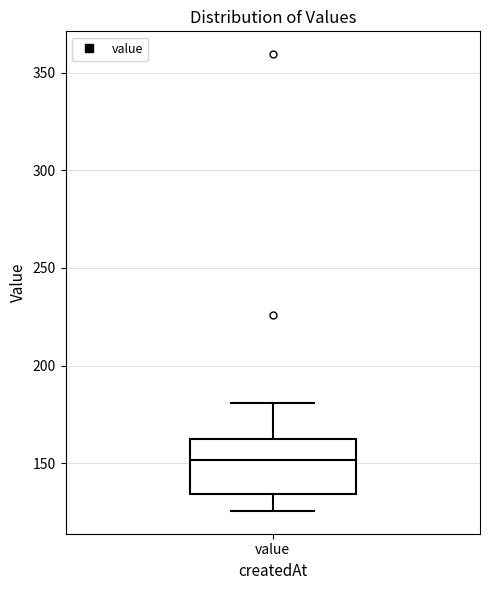

Transcribe this box plot: give where the median line is, the range the box spans, and where the two whiskers end, as read against the y-axis. The values are not printed on the chart, so give them approximately, as read against the axis.

median 150, box 135 to 160, whiskers 125 to 180